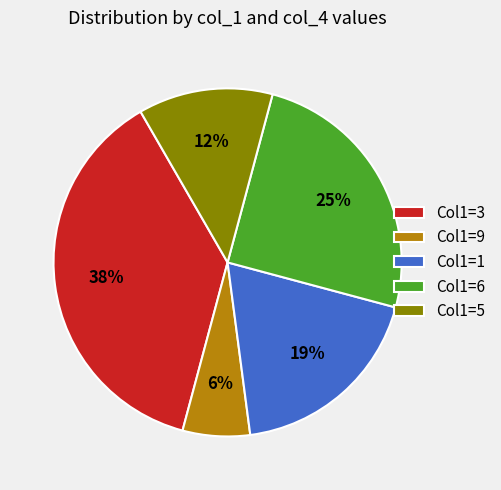

To the nearest percent, what is the average slice percentage?

20%